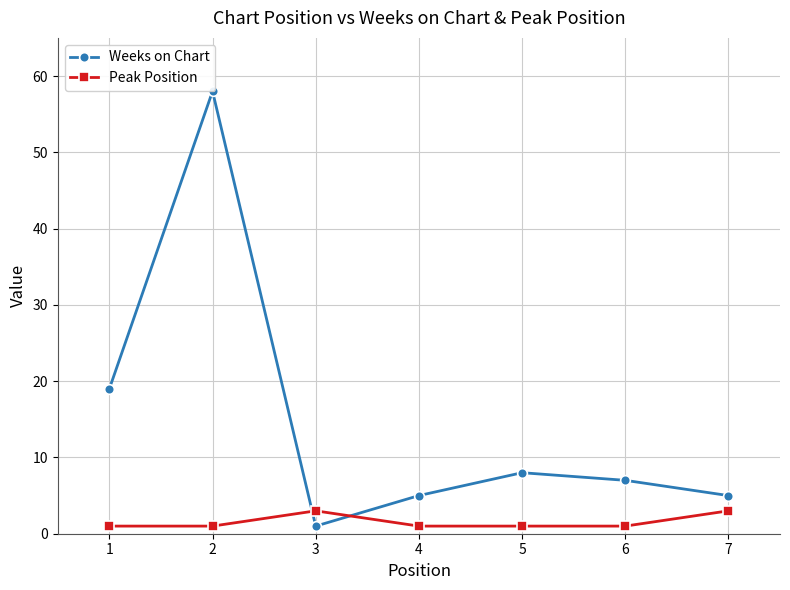

After their last crossing, which series has the higher values: Peak Position or Weeks on Chart?

Weeks on Chart